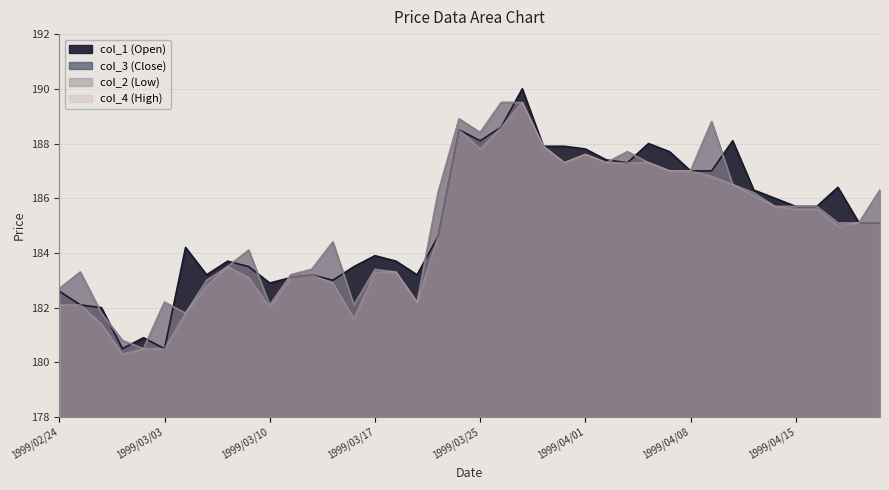

In col_2, how many points are lower than both neighbors (excluding endpoints)?

7